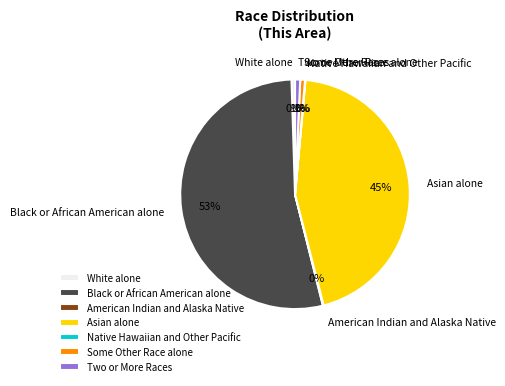

What percentage is the Asian alone slice, to the nearest percent?

45%